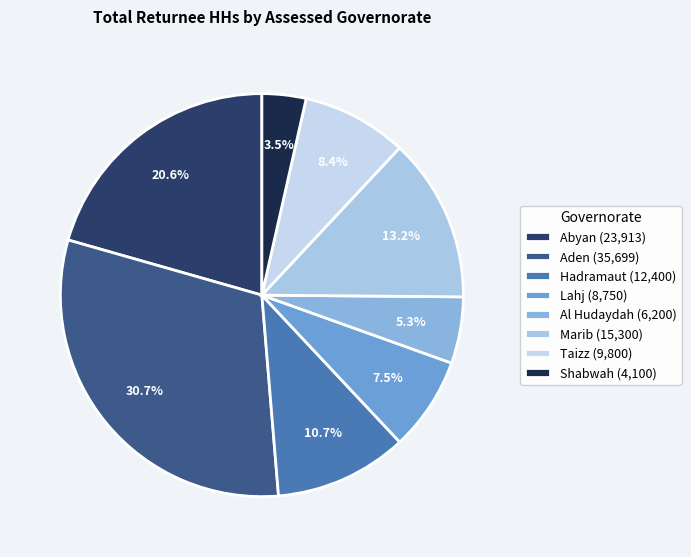

Rank the categories by value from highest to lowest.

Aden (35,699), Abyan (23,913), Marib (15,300), Hadramaut (12,400), Taizz (9,800), Lahj (8,750), Al Hudaydah (6,200), Shabwah (4,100)